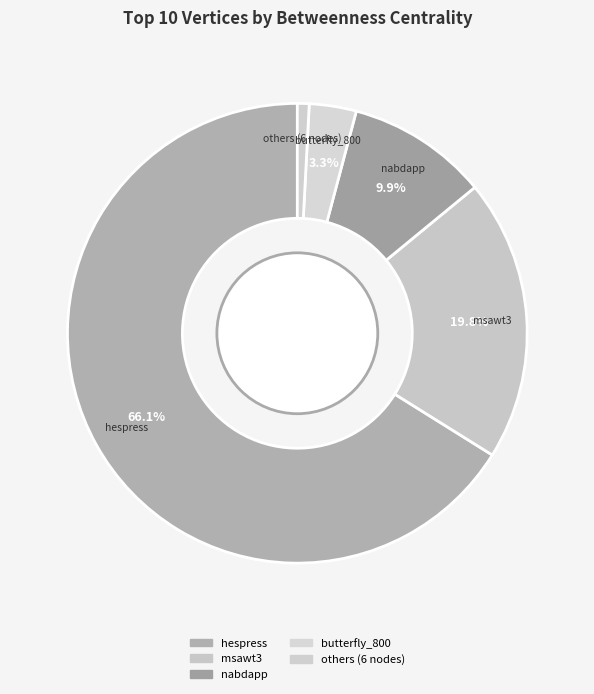

Does any single category account for the majority?

Yes